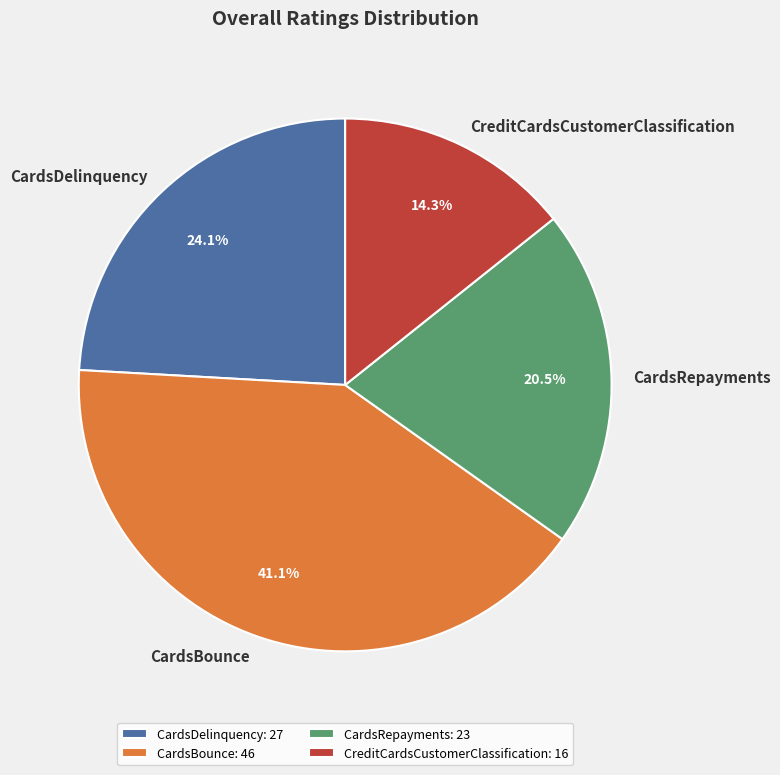

Does CreditCardsCustomerClassification account for over 50% of the chart?

No